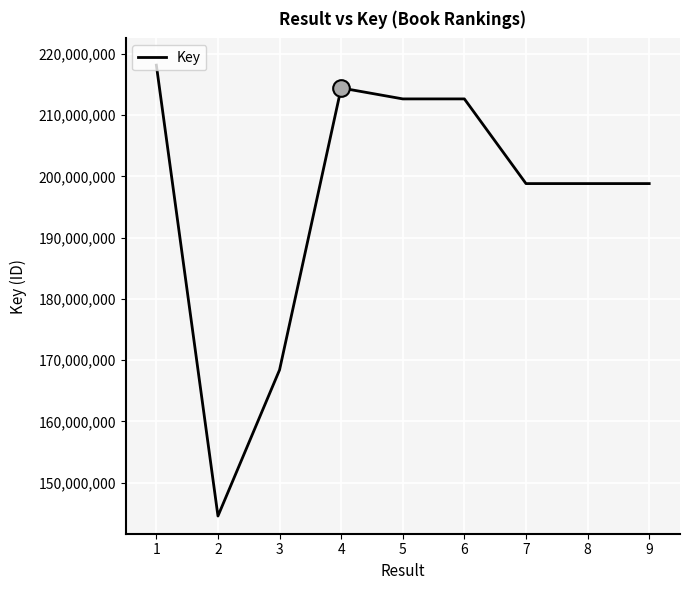

What is the smallest value displayed?

144534903